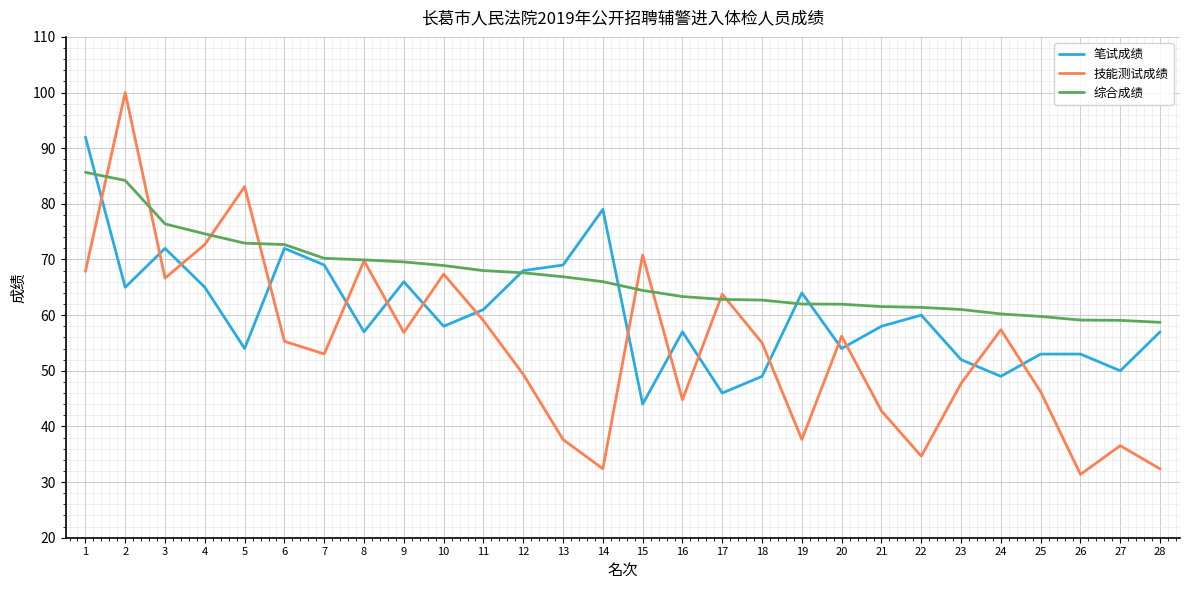

After their last crossing, which series has the higher values: 技能测试成绩 or 笔试成绩?

笔试成绩